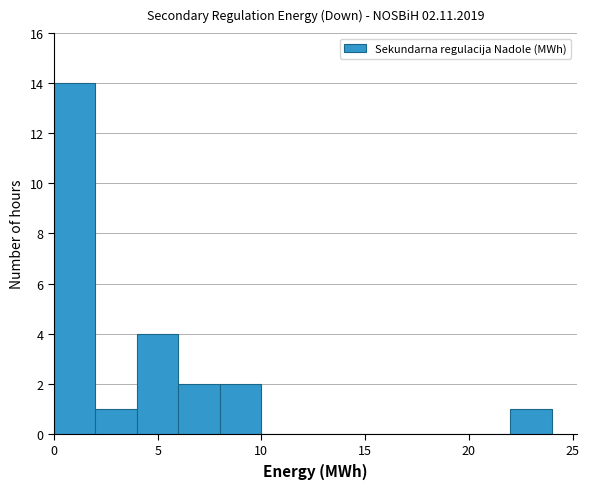

Over which range of the x-axis is the bar tallest?

0 to 2